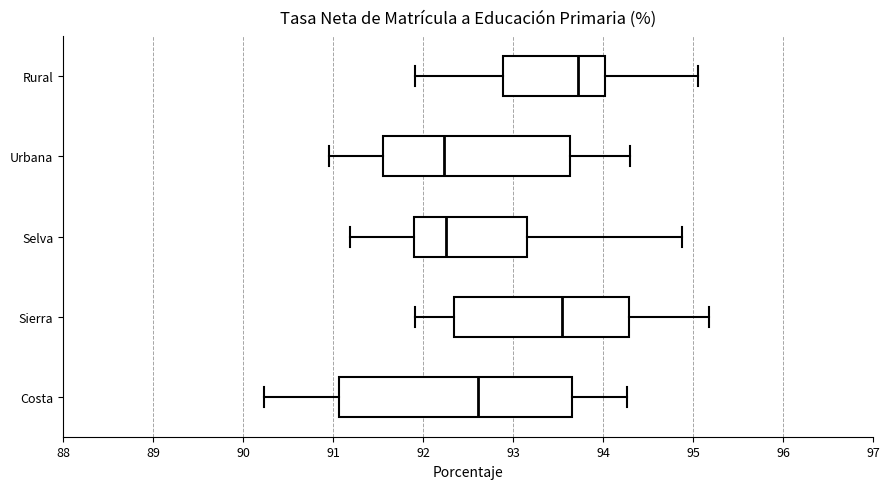

Reading bottom to top, transcribe this box plot: for each box, give where its median line is, the range the box spans, and where its two whiskers end, as read against the x-axis. The values are not printed on the chart, so give them approximately, as read against the axis.

Costa: median 92.6, box 91.1 to 93.7, whiskers 90.2 to 94.3
Sierra: median 93.5, box 92.3 to 94.3, whiskers 91.9 to 95.2
Selva: median 92.3, box 91.9 to 93.2, whiskers 91.2 to 94.9
Urbana: median 92.2, box 91.6 to 93.6, whiskers 91.0 to 94.3
Rural: median 93.7, box 92.9 to 94.0, whiskers 91.9 to 95.1